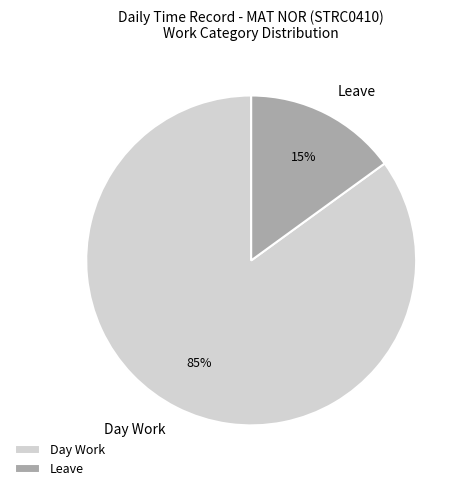

Which category accounts for the majority?

Day Work